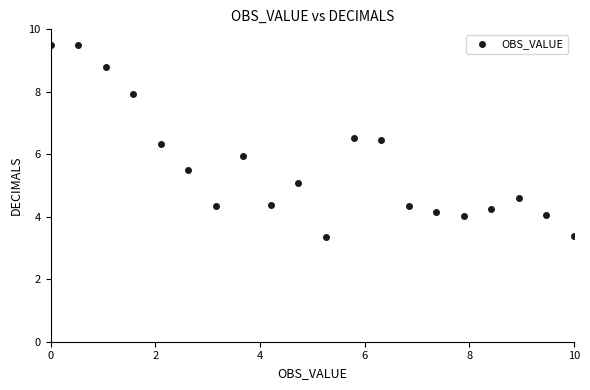

What is the range of X values (max minus min)?

10.0